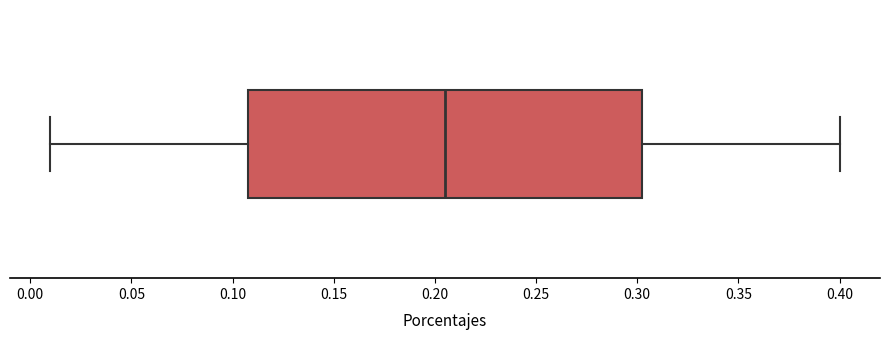

Transcribe this box plot: give where the median line is, the range the box spans, and where the two whiskers end, as read against the x-axis. The values are not printed on the chart, so give them approximately, as read against the axis.

median 0.205, box 0.110 to 0.305, whiskers 0.010 to 0.400